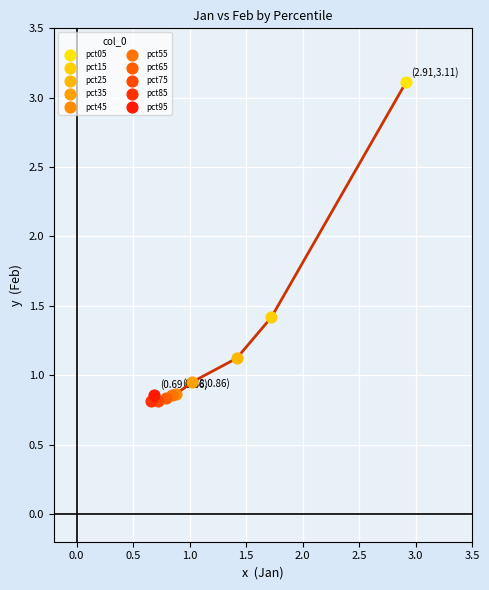

What are all the series names shown in the legend?

pct05, pct15, pct25, pct35, pct45, pct55, pct65, pct75, pct85, pct95